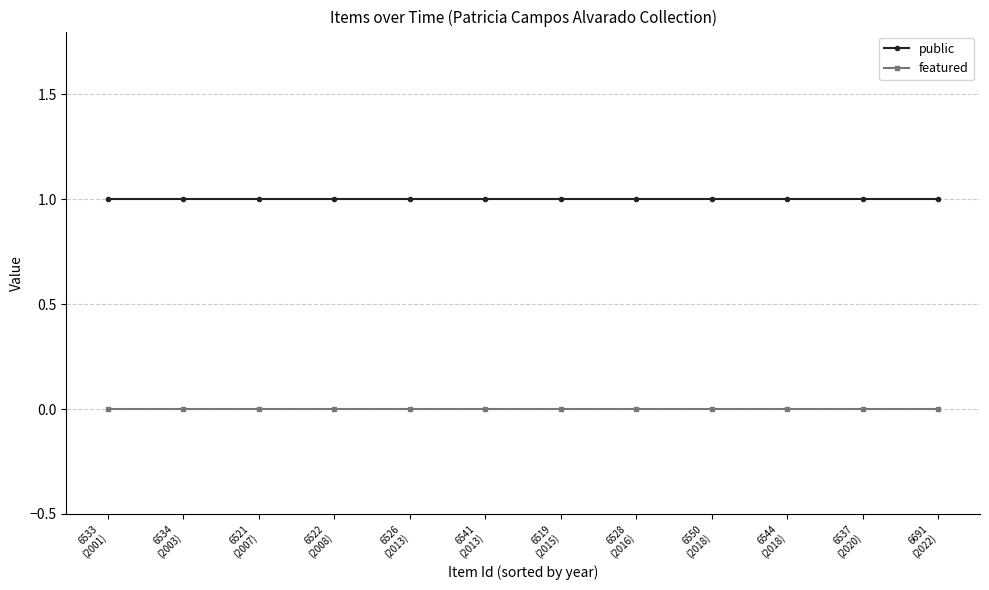

What is the total value across all series at 6526
(2013)?

1